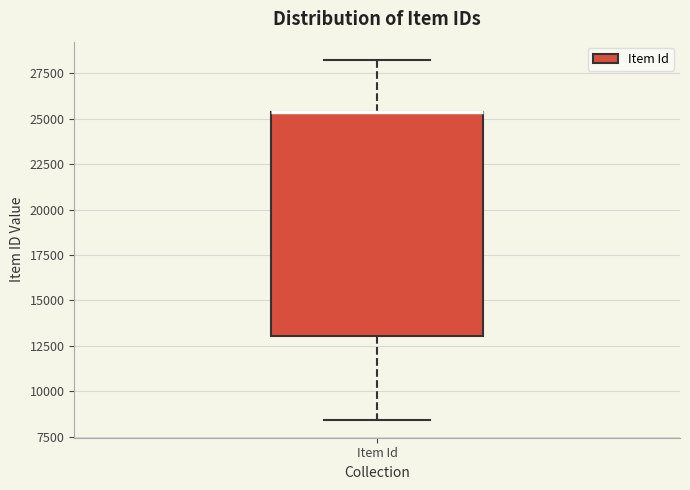

Read this box plot against the y-axis: the position of the median line, the range covered by the box, and the ends of both whiskers. The values are not printed on the chart, so give them approximately, as read against the axis.

median 25500 (drawn on the box's upper edge), box 13000 to 25500, whiskers 8500 to 28500